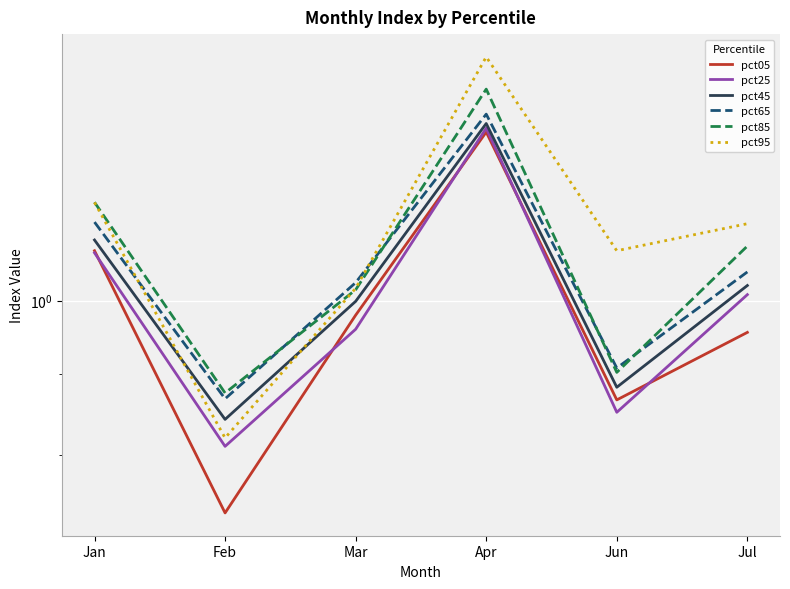

True or false: pct45 and pct05 cross at least once.

False